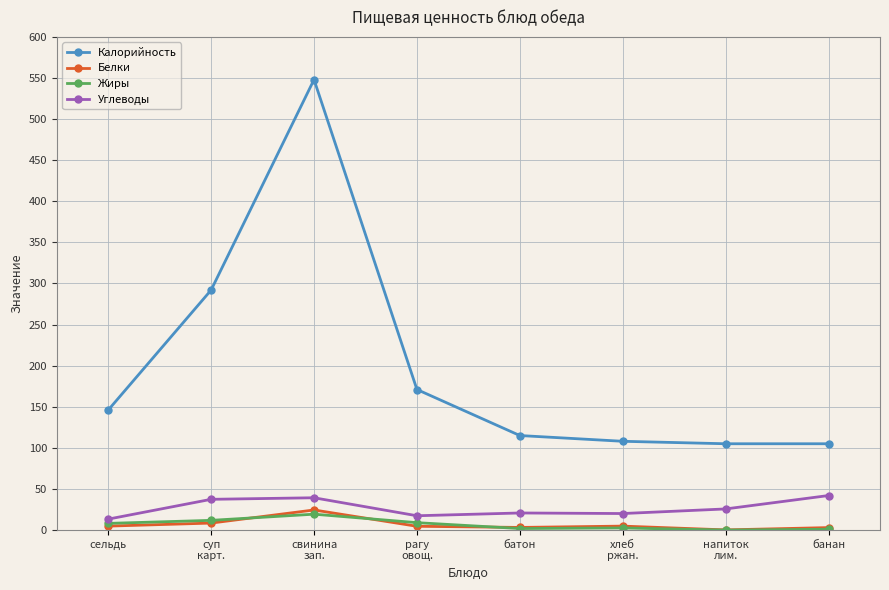

Which series has the widest spread of values?

Калорийность